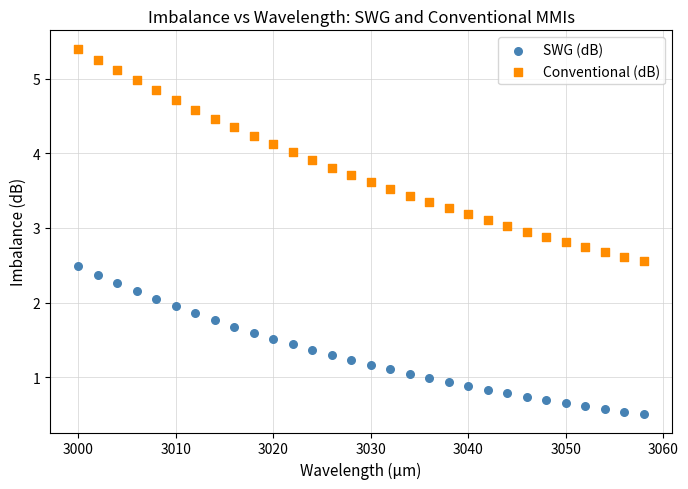

Which series reaches the maximum Y coordinate?

Conventional (dB)